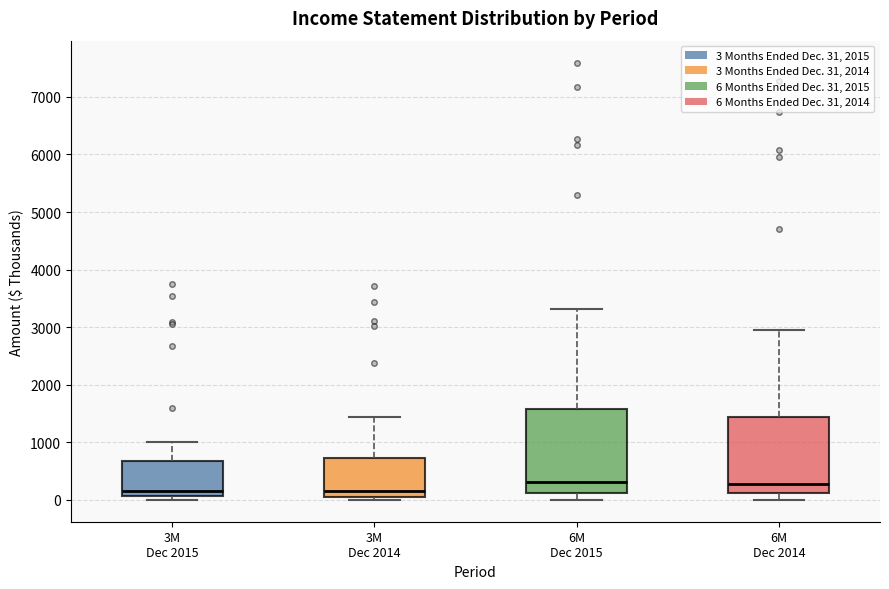

Reading left to right, transcribe this box plot: for each box, give where its median line is, the range the box spans, and where its two whiskers end, as read against the y-axis. The values are not printed on the chart, so give them approximately, as read against the axis.

3M Dec 2015: median 200, box 100 to 700, whiskers 0 to 1000
3M Dec 2014: median 200, box 0 to 700, whiskers 0 (just below the box's lower edge) to 1400
6M Dec 2015: median 300, box 100 to 1600, whiskers 0 to 3300
6M Dec 2014: median 300, box 100 to 1400, whiskers 0 to 2900